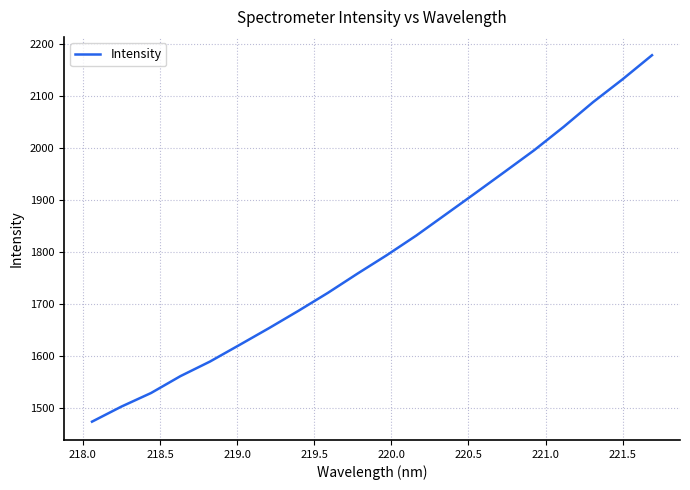

How many categories are shown in the chart?

20